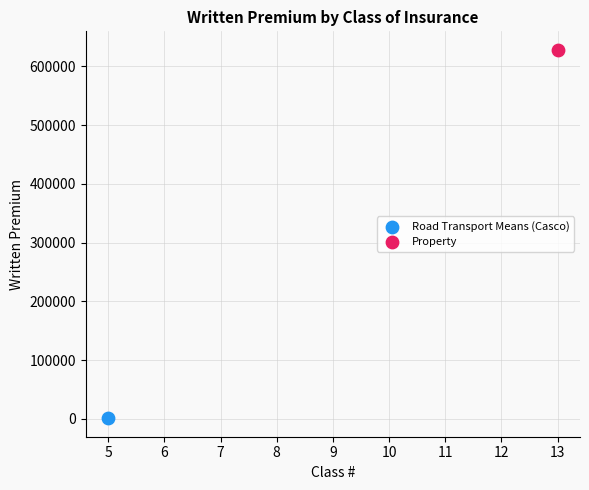

Which series reaches the maximum Y coordinate?

Property